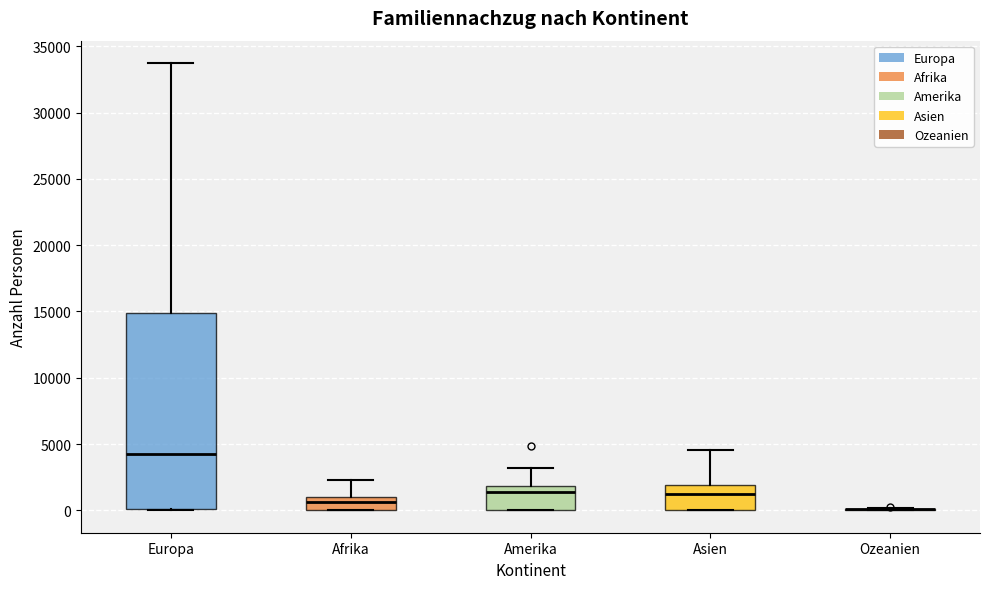

Where does the upper whisker of the box for Asien end on the y-axis? The values are not printed on the chart, so give them approximately, as read against the axis.

4500